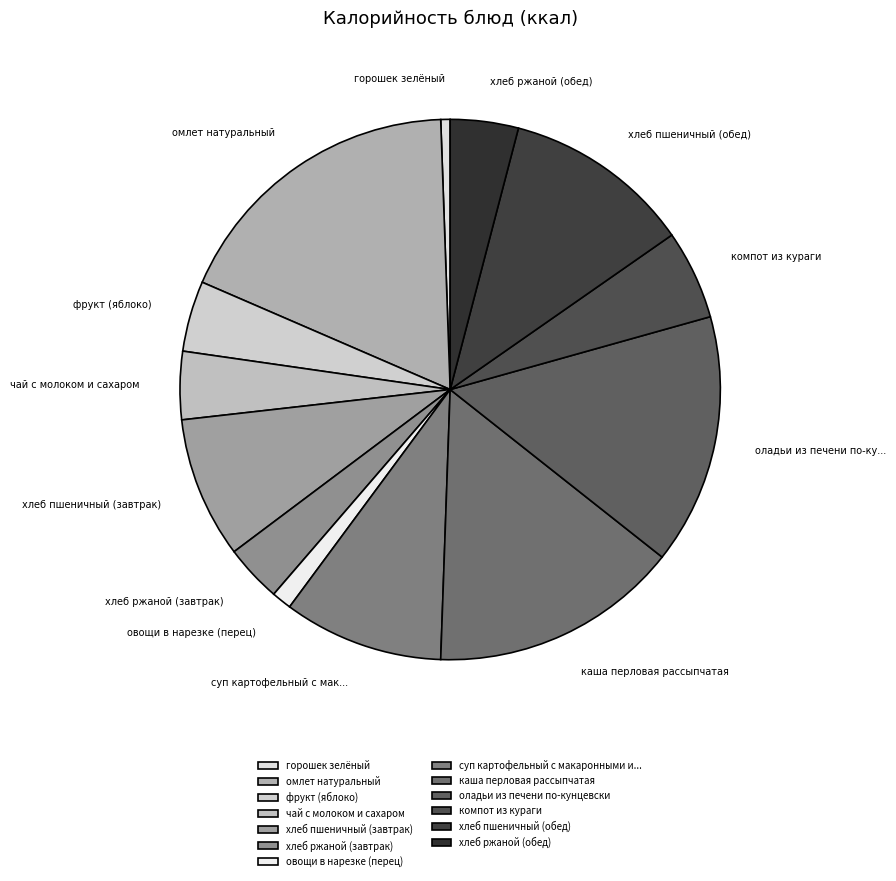

How many segments does this pie chart have?

13